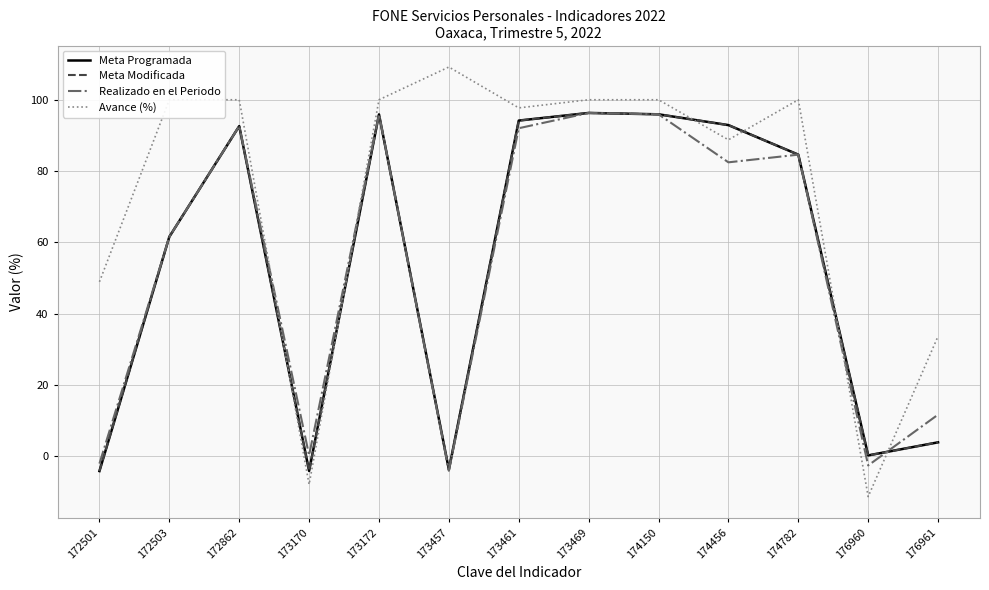

Is this an area chart (filled region under the line)?

No